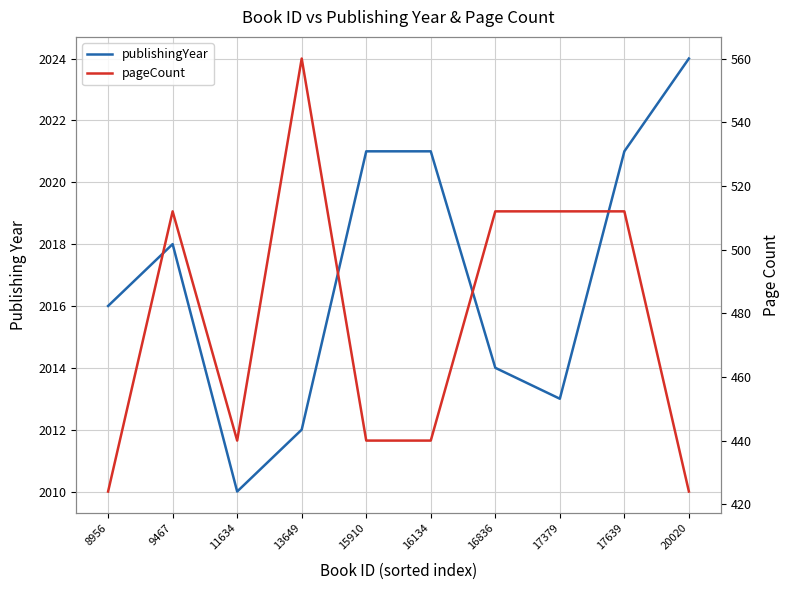

Which series has the widest spread of values?

pageCount